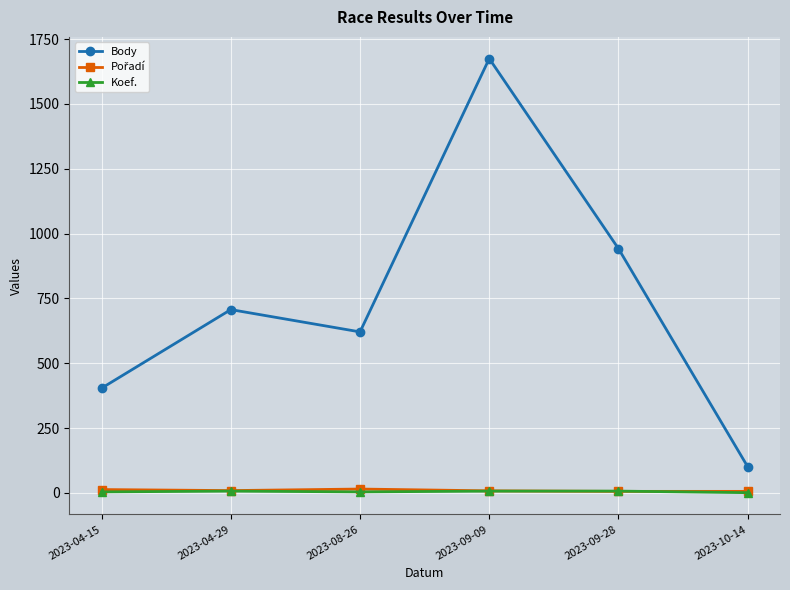

What is the label of the 2nd point from the right?

2023-09-28